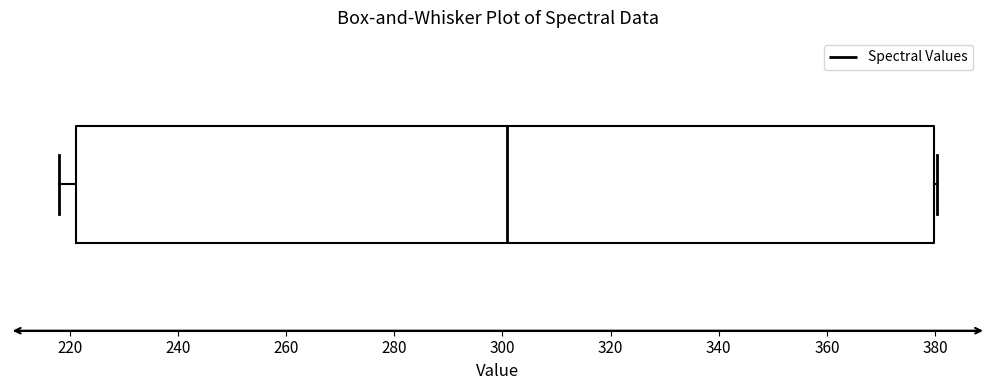

Read this box plot against the x-axis: the position of the median line, the range covered by the box, and the ends of both whiskers. The values are not printed on the chart, so give them approximately, as read against the axis.

median 300, box 222 to 380, whiskers 218 to 380